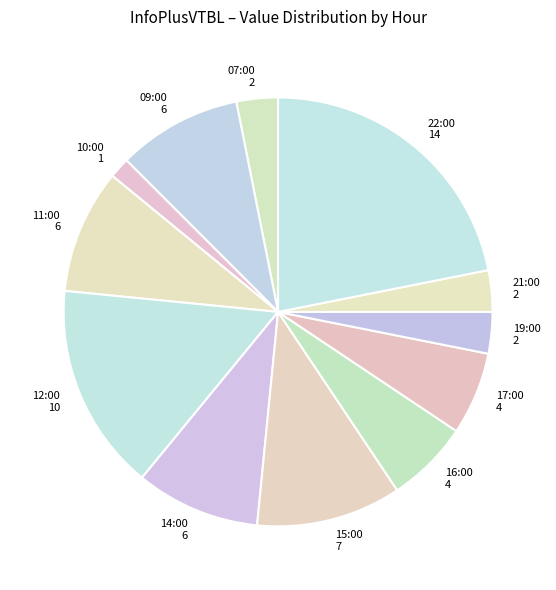

Which slice is the largest?

22:00